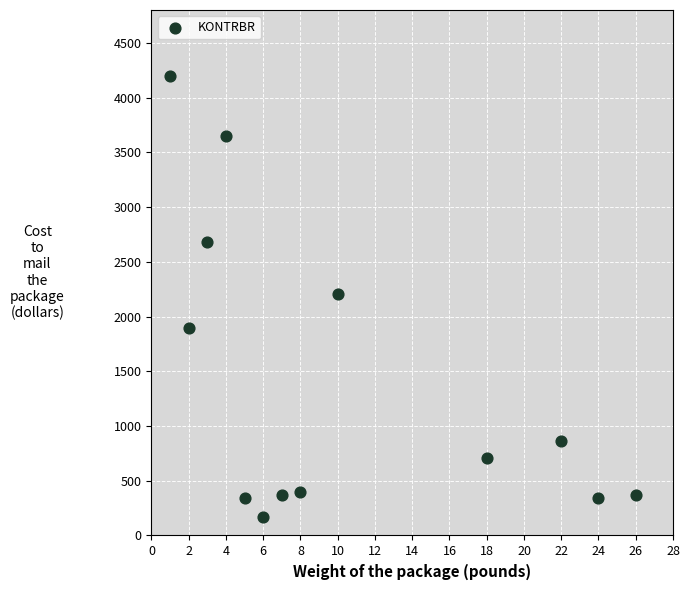

What is the range of X values (max minus min)?

25.0